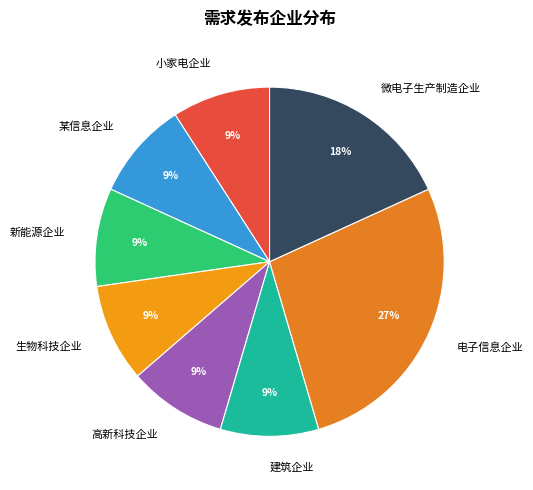

Do 新能源企业 and 生物科技企业 together represent more than half of the pie?

No